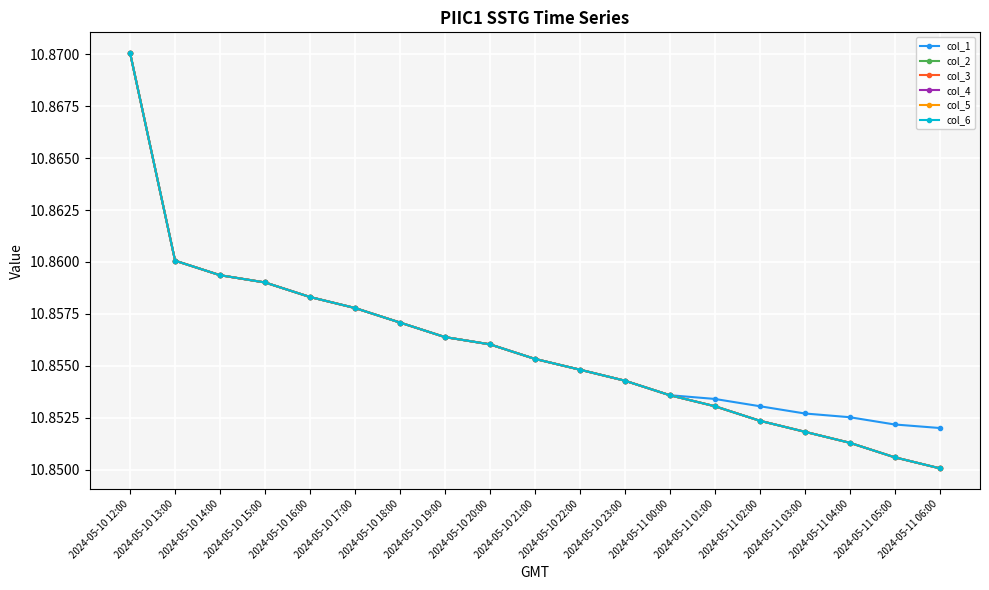

What is the sum of the col_5 values at 2024-05-11 01:00 and 2024-05-10 18:00?

21.7